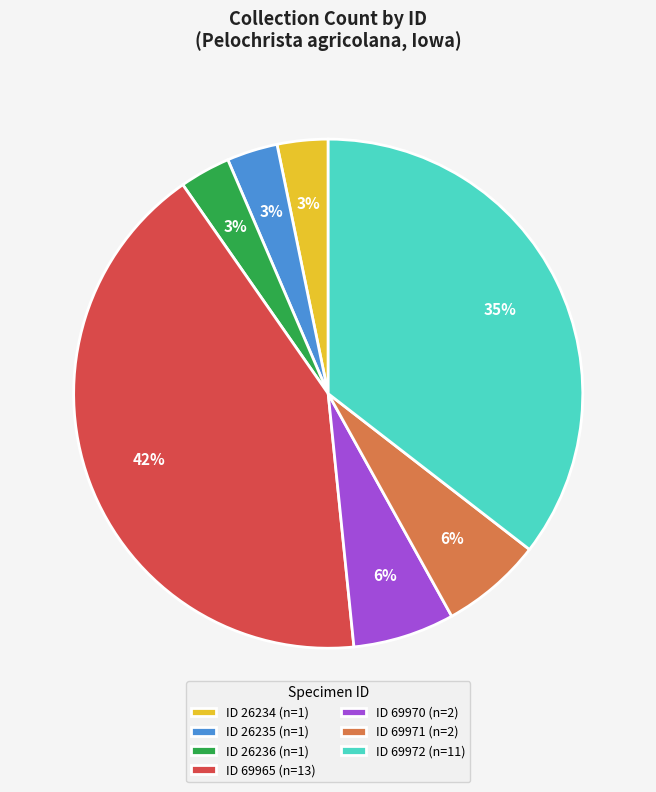

Is it true that ID 69970 (n=2) is 16% of the pie?

False